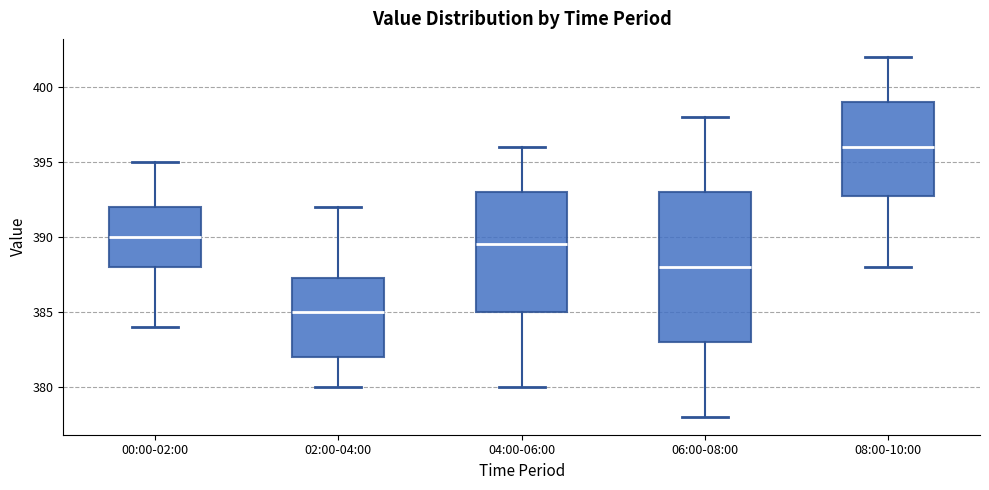

Where is the upper edge of the box for 00:00-02:00 on the y-axis? The values are not printed on the chart, so give them approximately, as read against the axis.

392.0